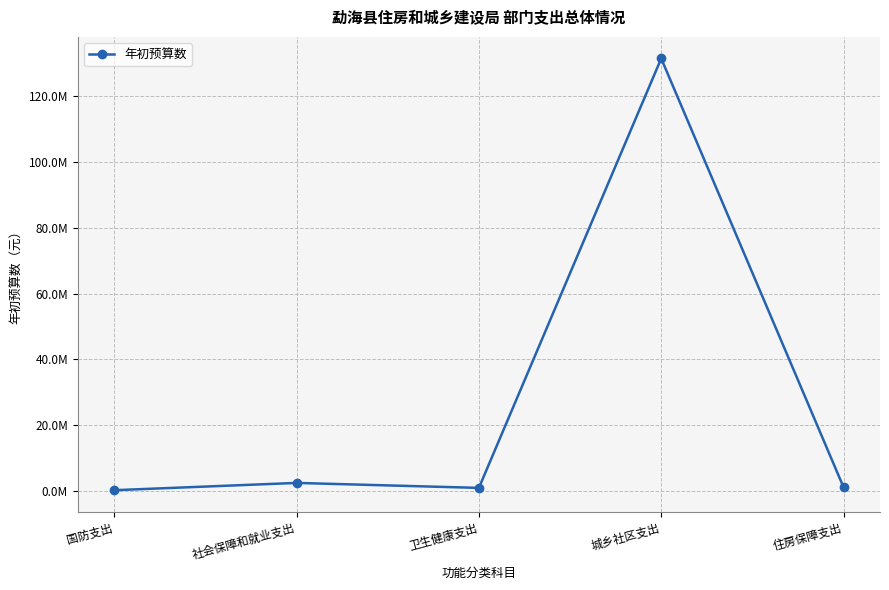

Does the chart have visible grid lines?

Yes